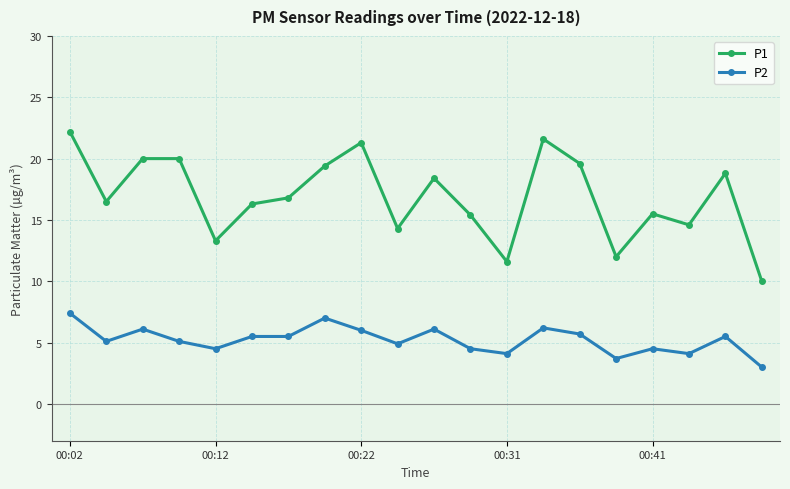

What is the maximum value shown in the chart?

22.2